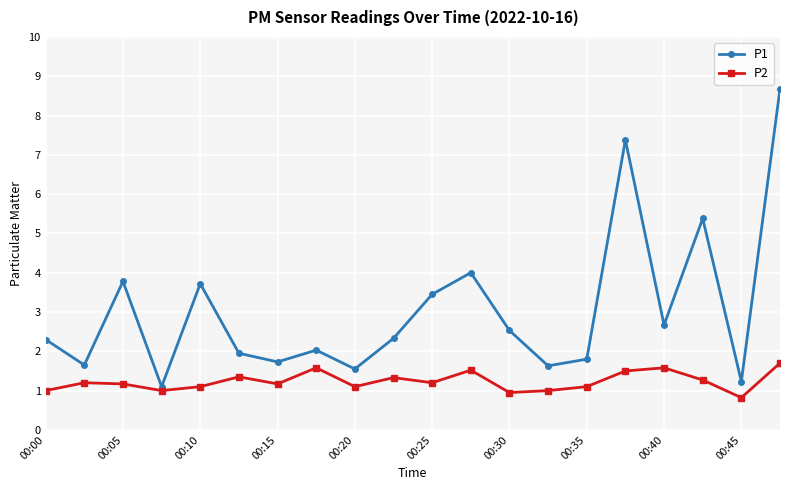

What is the maximum value shown in the chart?

8.7